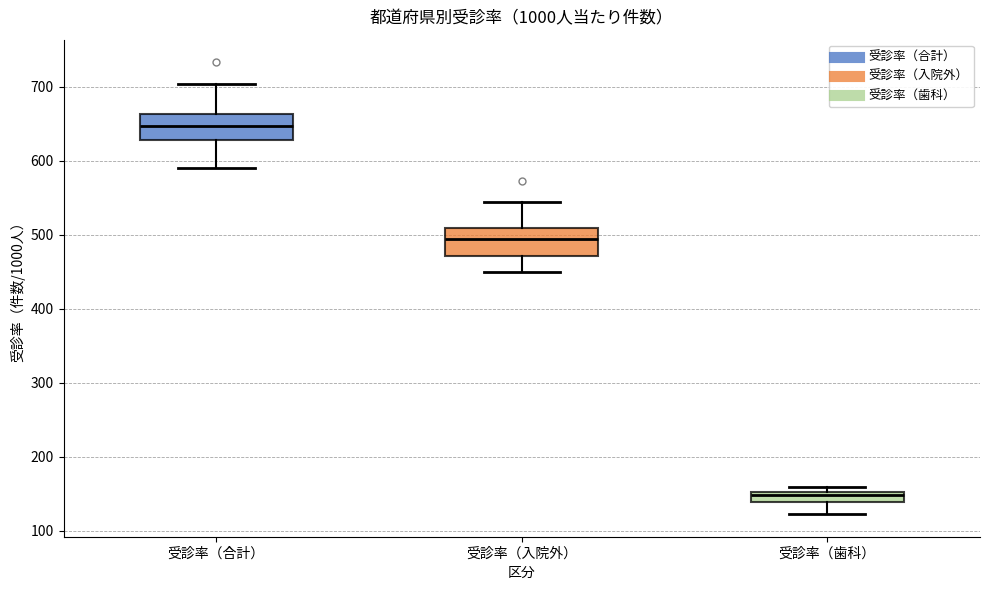

Where does the median line of the box for 受診率（入院外） sit on the y-axis? The values are not printed on the chart, so give them approximately, as read against the axis.

490